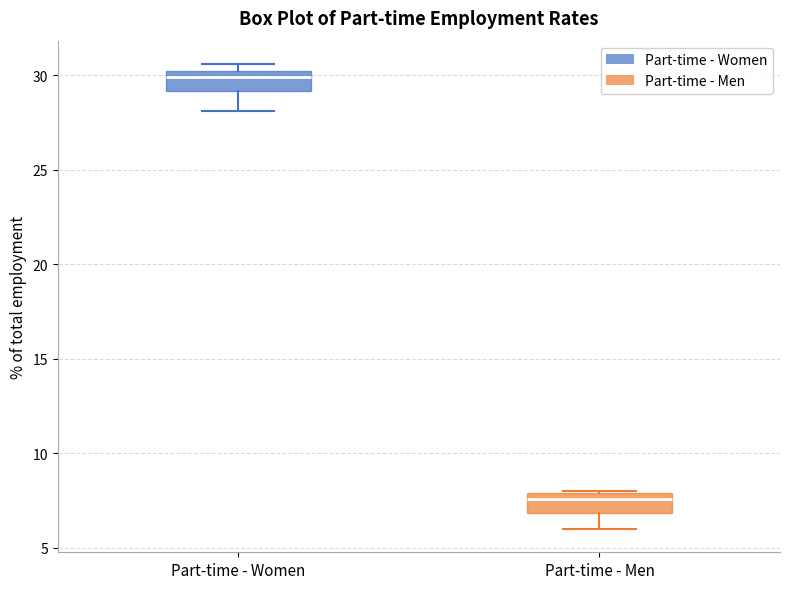

Reading left to right, transcribe this box plot: for each box, give where its median line is, the range the box spans, and where its two whiskers end, as read against the y-axis. The values are not printed on the chart, so give them approximately, as read against the axis.

Part-time - Women: median 30.0 (just below the box's upper edge), box 29.0 to 30.0, whiskers 28.0 to 30.5
Part-time - Men: median 7.5, box 7.0 to 8.0, whiskers 6.0 to 8.0